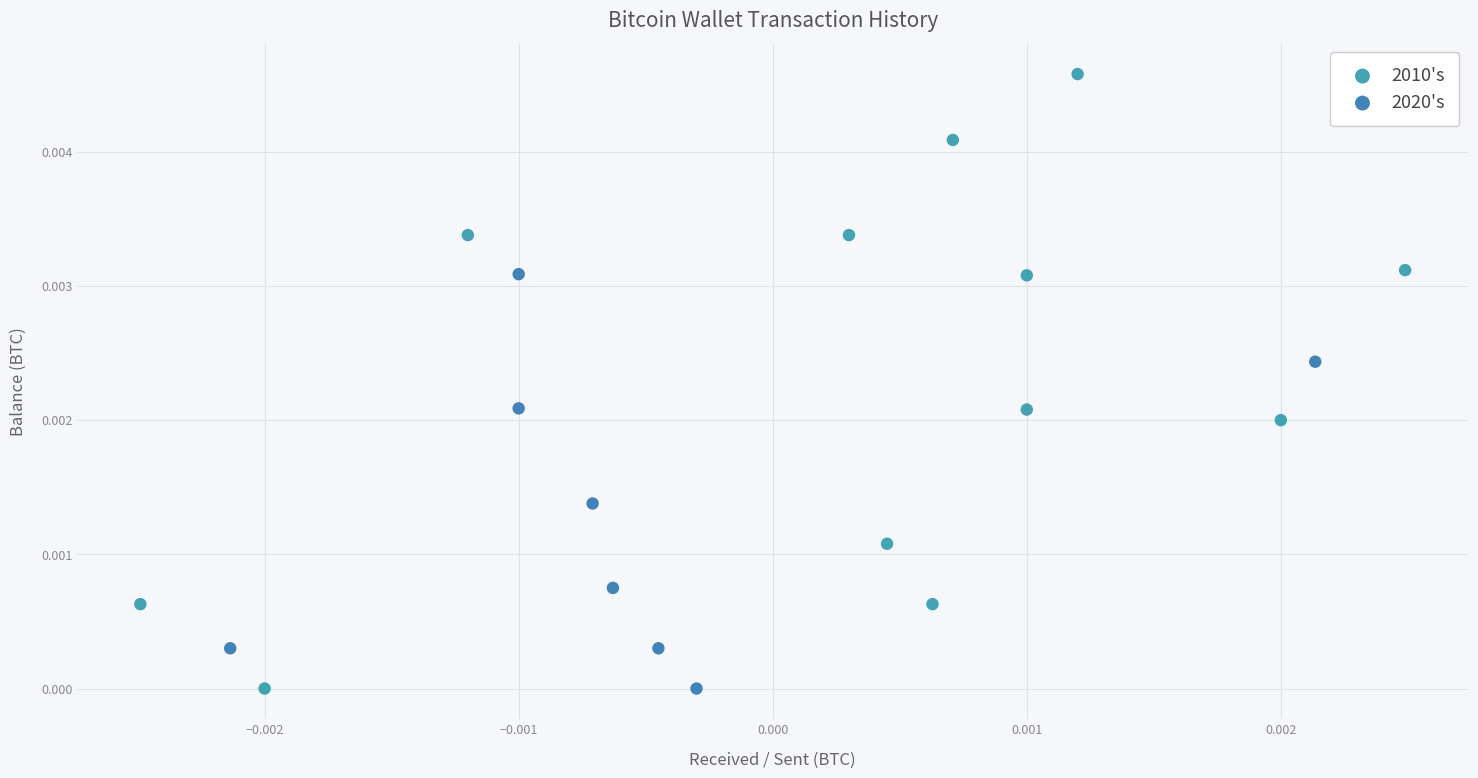

Which series has the largest Y range (max minus min)?

2010's